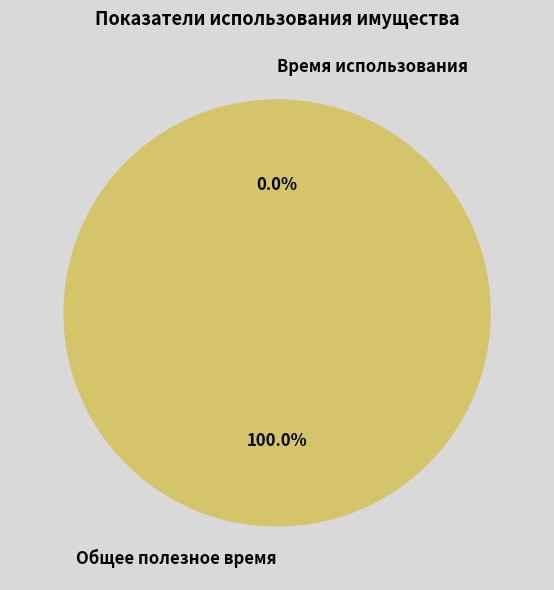

Which category has the smallest portion of the pie?

Время использования